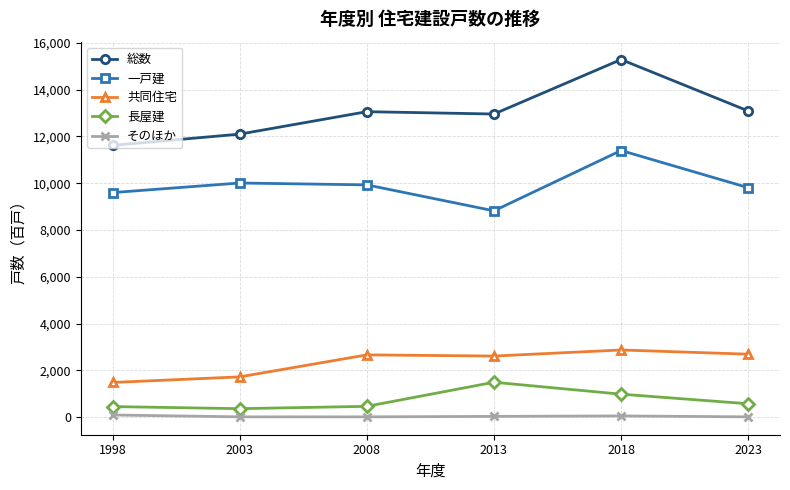

How many data points does each series have?

6